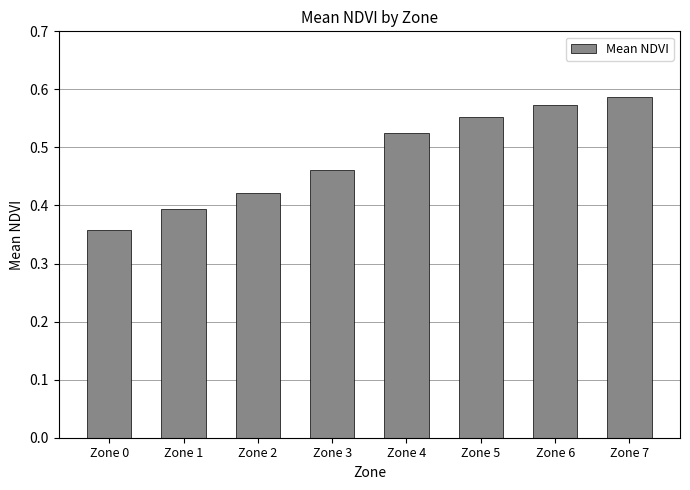

Which has a higher value, Zone 2 or Zone 0?

Zone 2